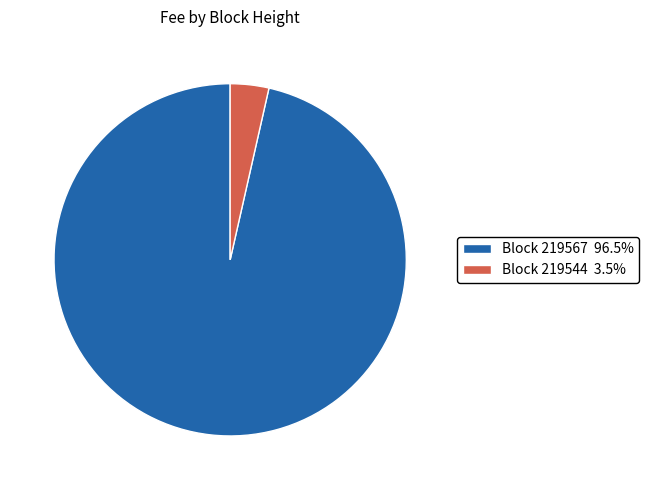

Count the number of slices in the pie.

2